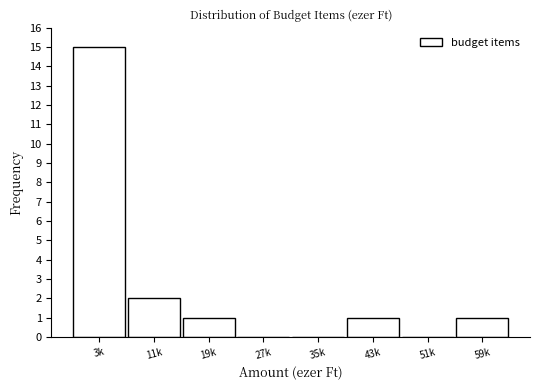

Reading left to right, list all the values displayed in this chart.

3k=15	11k=2	19k=1	27k=0	35k=0	43k=1	51k=0	59k=1